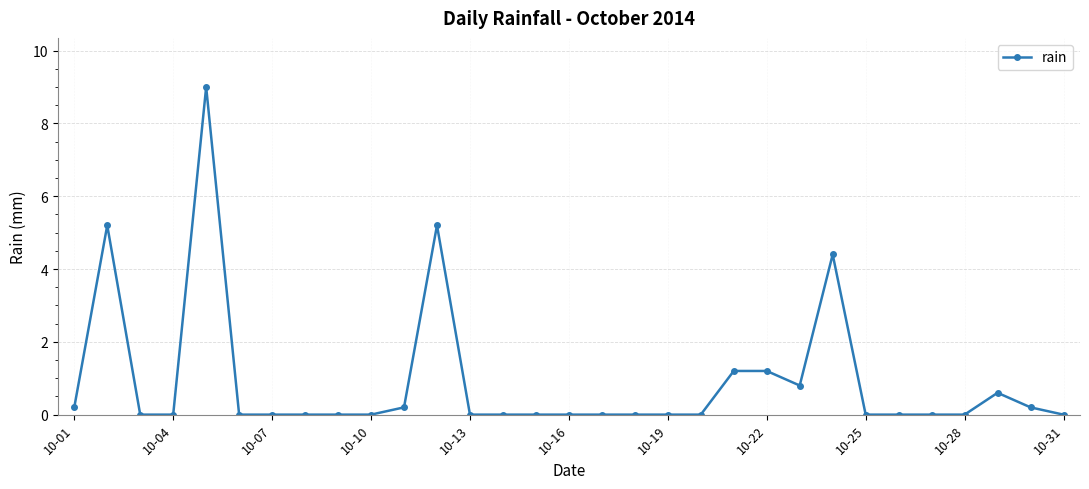

Count the number of categories in the chart.

31